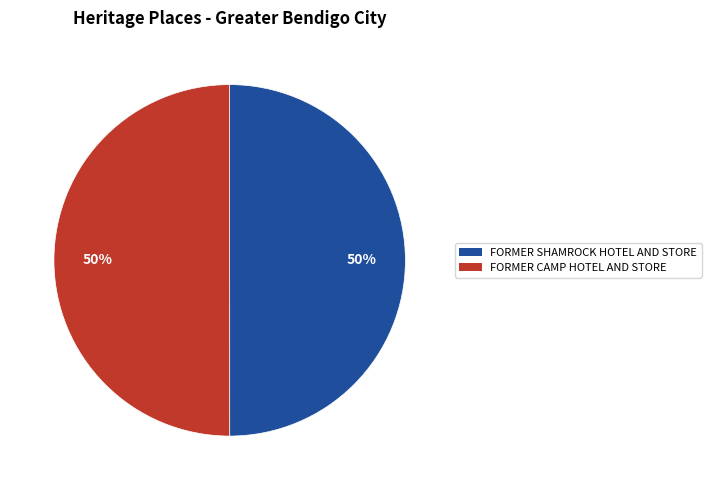

Approximately how many times larger is the value at FORMER CAMP HOTEL AND STORE compared to FORMER SHAMROCK HOTEL AND STORE?

1.0